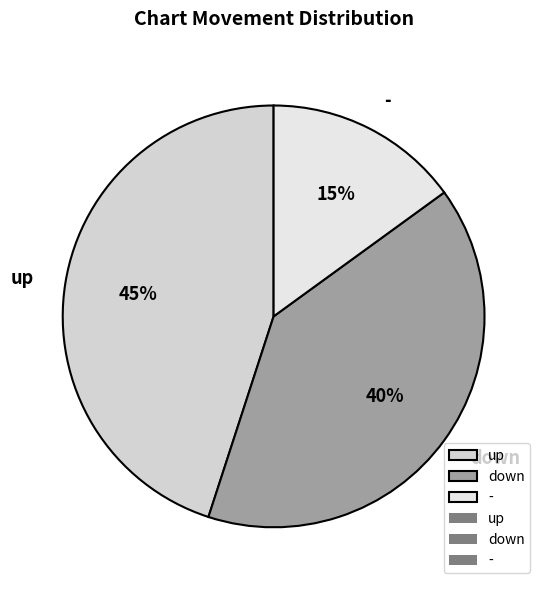

What is the smallest slice in the pie chart?

-